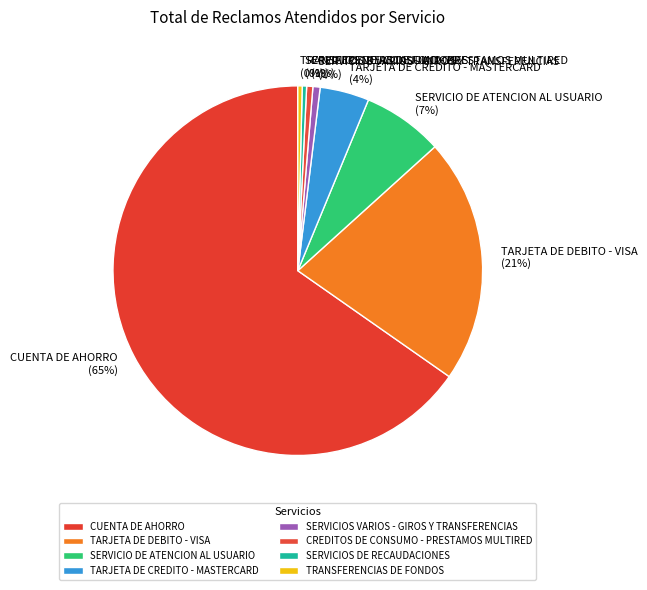

To the nearest percent, what is the average slice percentage?

12%